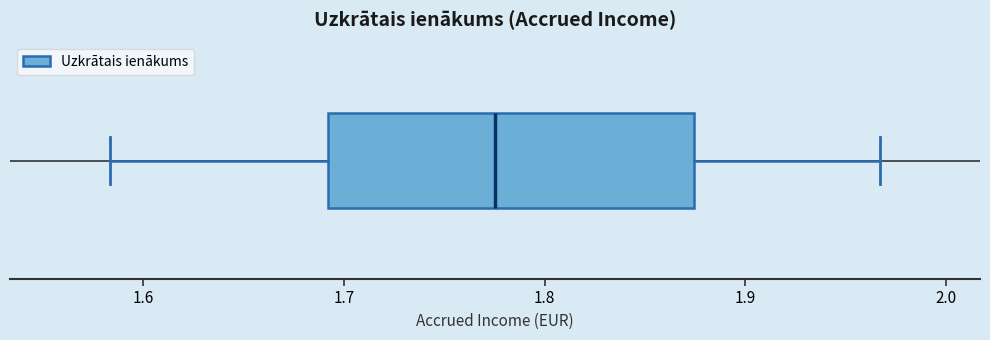

Where is the right edge of the box on the x-axis? The values are not printed on the chart, so give them approximately, as read against the axis.

1.87